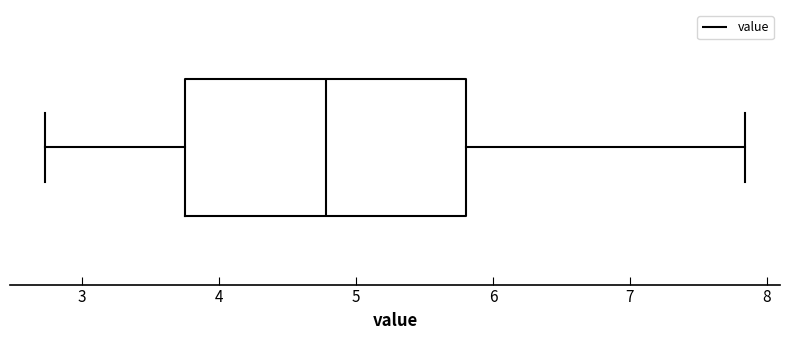

Where is the left edge of the box on the x-axis? The values are not printed on the chart, so give them approximately, as read against the axis.

3.8